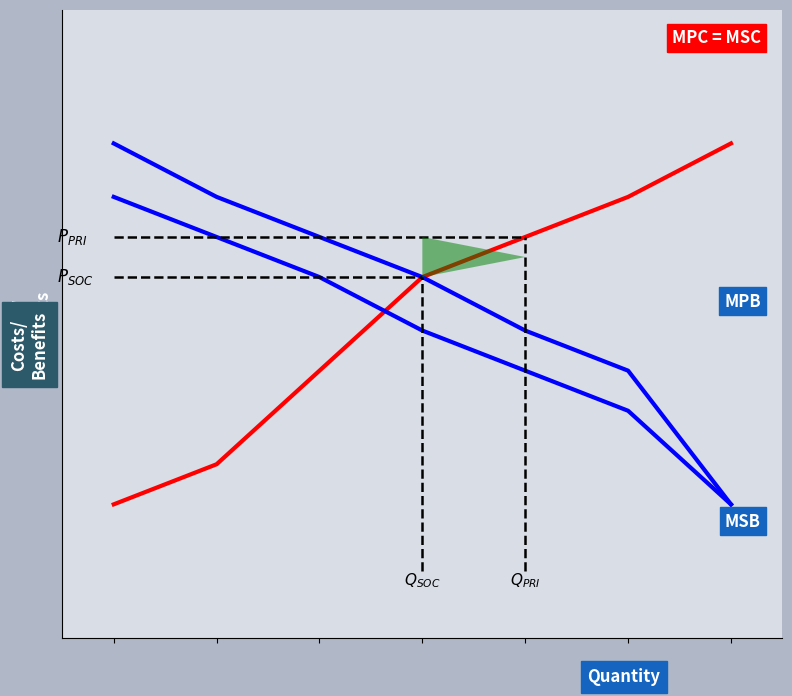

Which series has the widest spread of values?

MPC = MSC